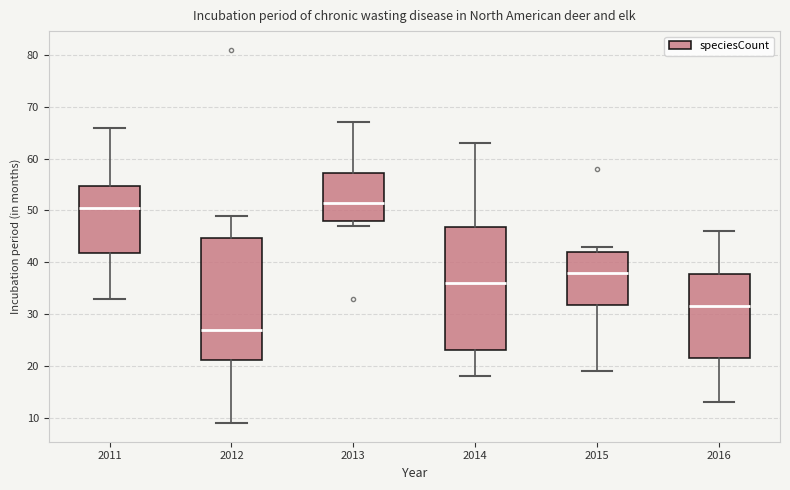

Where does the median line of the box at x = 2014 sit on the y-axis? The values are not printed on the chart, so give them approximately, as read against the axis.

36